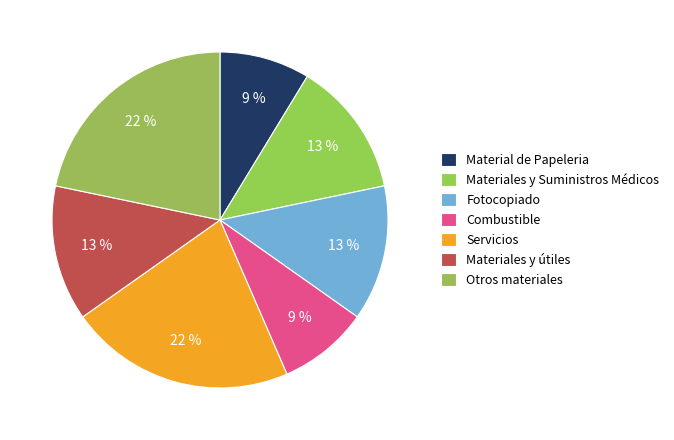

What percentage do Otros materiales and Materiales y Suministros Médicos together represent?

34.8%